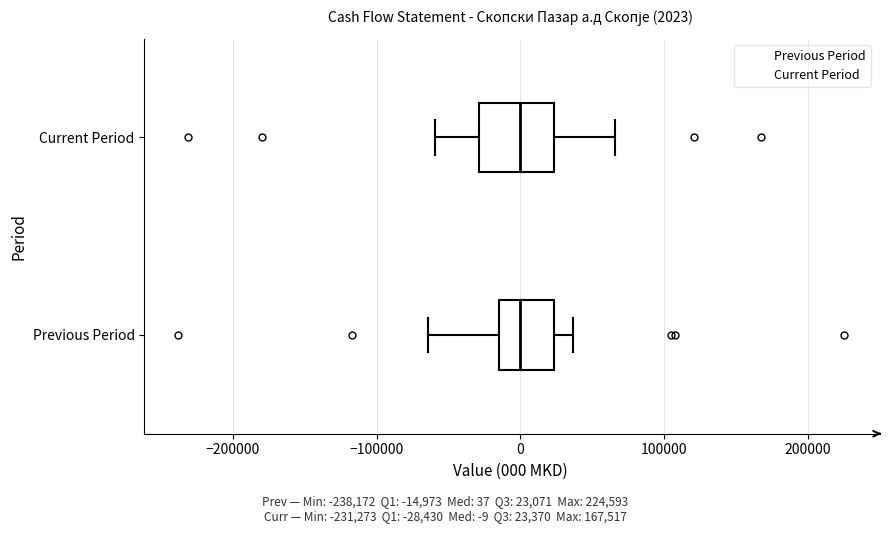

Which box is the widest, from its left edge to its right edge?

Current Period